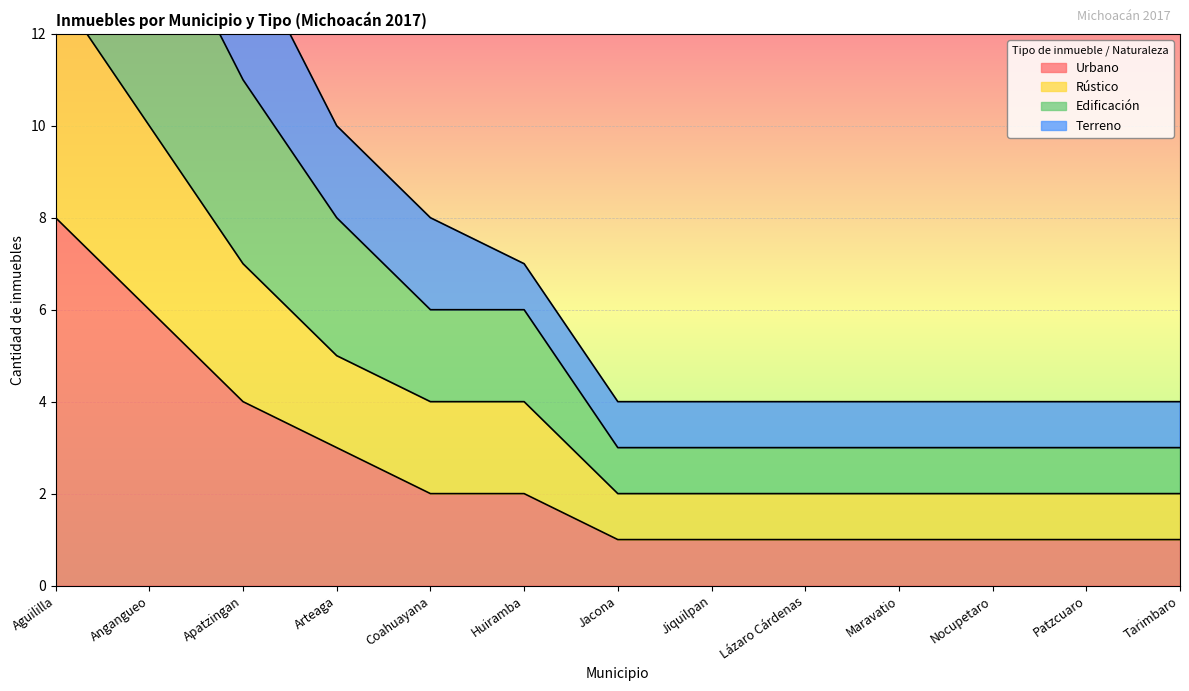

What is the difference between the second highest and minimum values in the Terreno series?

15